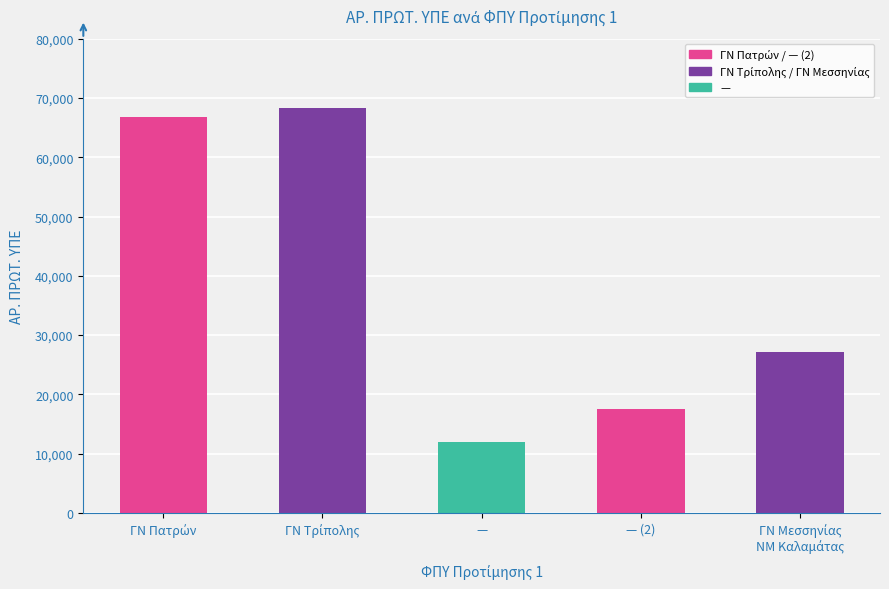

Count the number of categories in the chart.

5